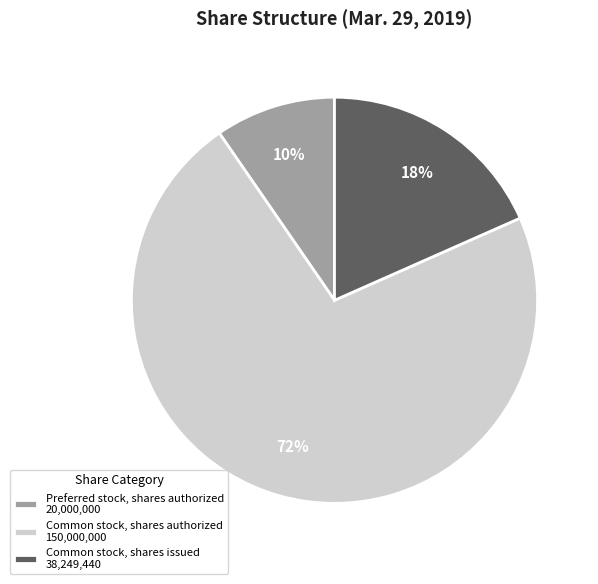

To the nearest percent, what is the combined percentage of Preferred stock, shares authorized 20,000,000 and Common stock, shares issued 38,249,440?

28%